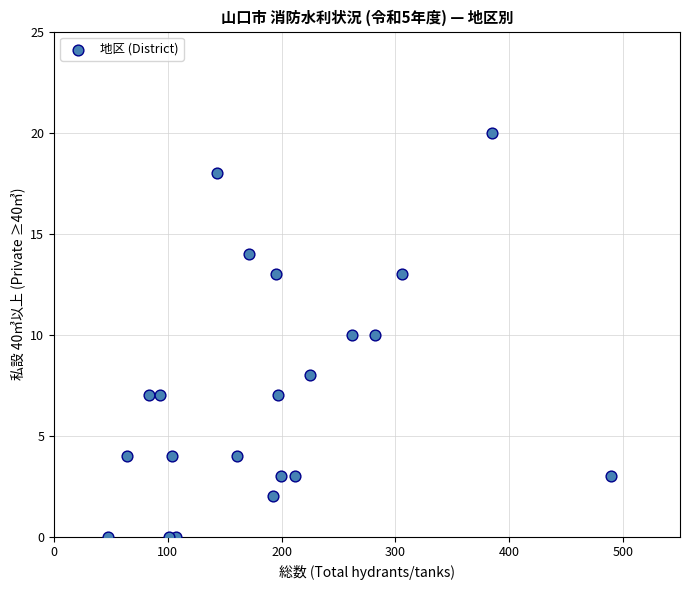

What is the range of X values (max minus min)?

442